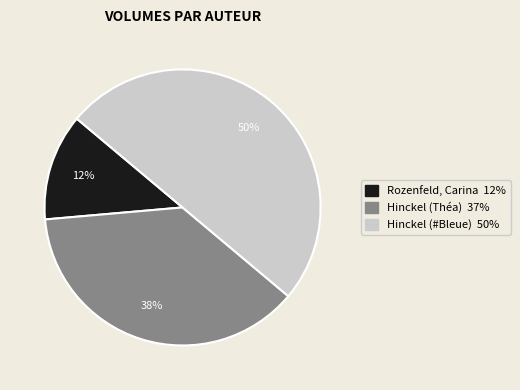

To the nearest percent, what is the average slice percentage?

33%